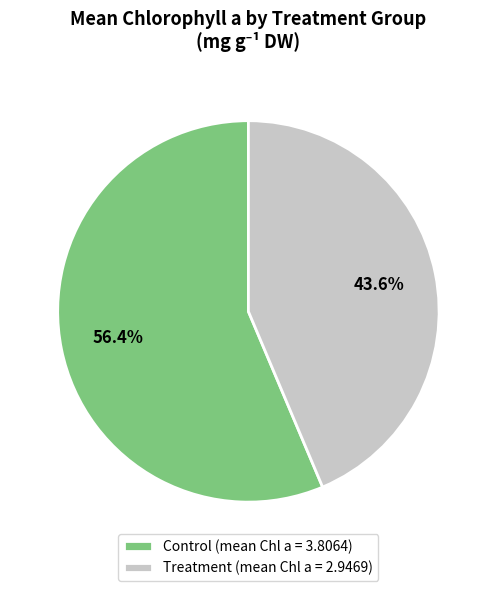

What is the ratio of the value at Treatment (mean Chl a = 2.9469) to the value at Control (mean Chl a = 3.8064)?

0.8